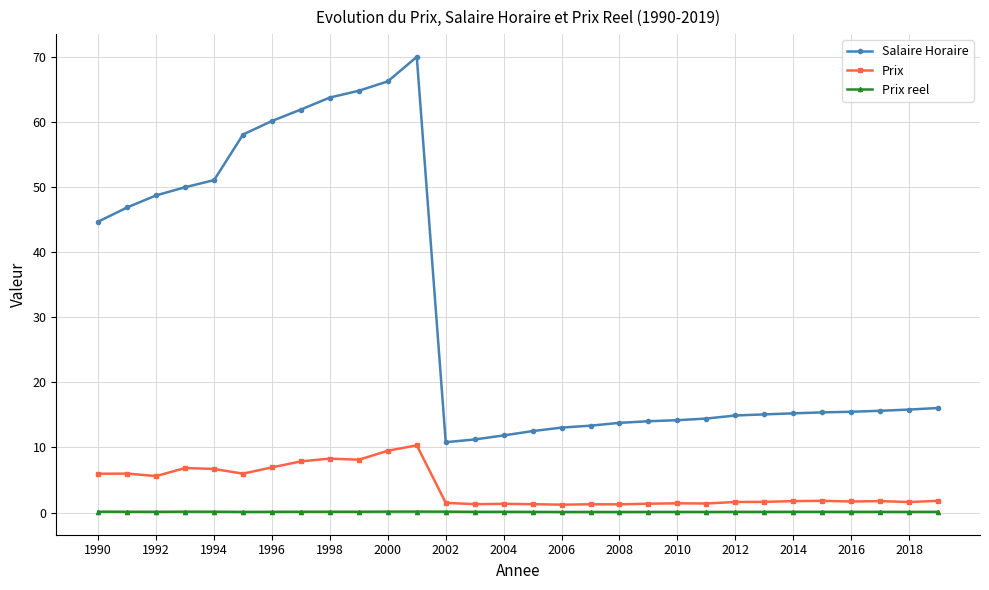

Which series has the widest spread of values?

Salaire Horaire